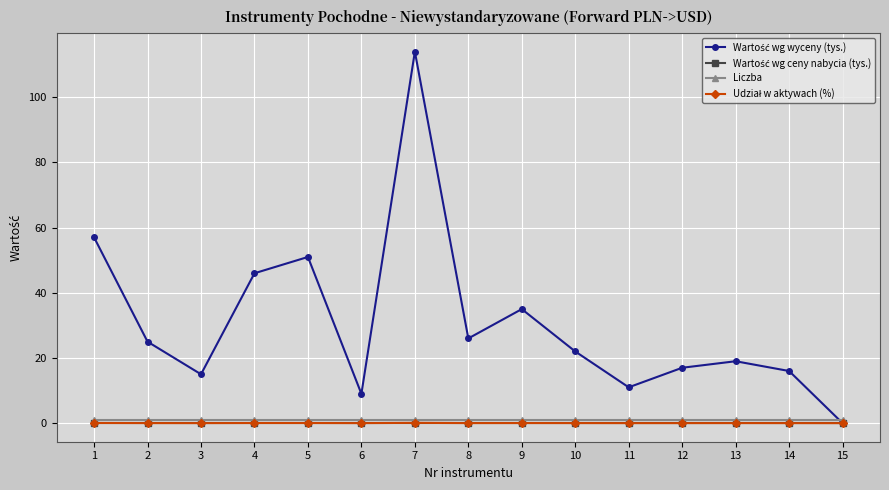

The Liczba series shows 1.0 at 8. True or false?

True